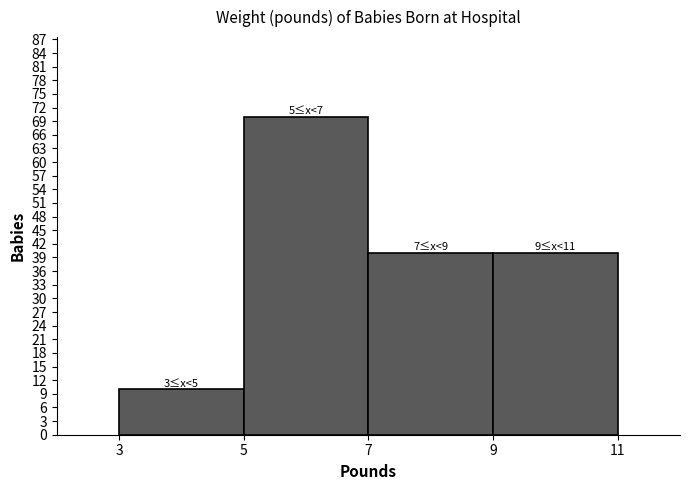

Which range on the x-axis has the tallest bar?

5 to 7